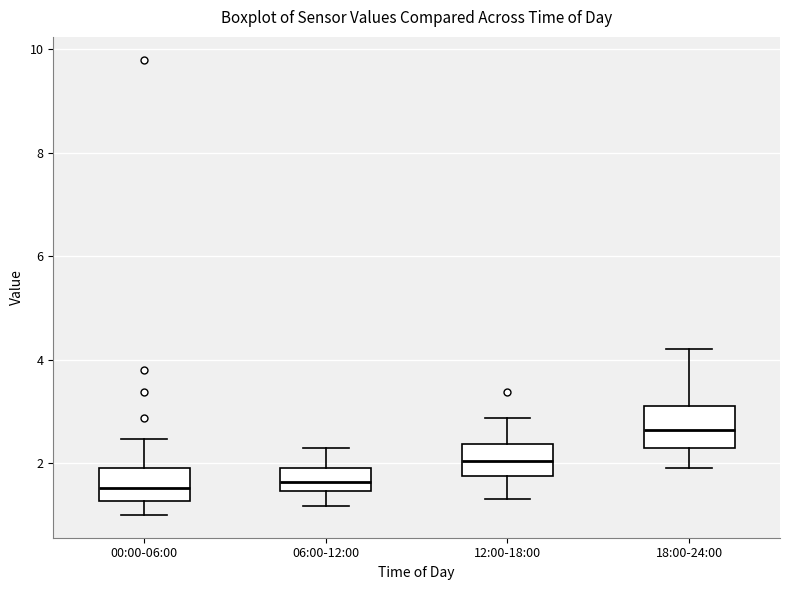

Reading left to right, read every box against the y-axis: the position of its median line, the range the box covers, and the ends of its whiskers. The values are not printed on the chart, so give them approximately, as read against the axis.

00:00-06:00: median 1.6, box 1.2 to 2.0, whiskers 1.0 to 2.4
06:00-12:00: median 1.6, box 1.4 to 2.0, whiskers 1.2 to 2.4
12:00-18:00: median 2.0, box 1.8 to 2.4, whiskers 1.4 to 2.8
18:00-24:00: median 2.6, box 2.4 to 3.2, whiskers 2.0 to 4.2